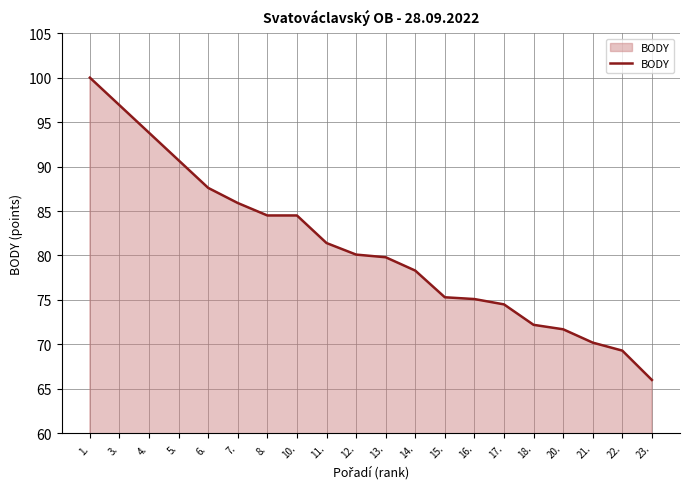

What is the ratio of the value at 1. to the value at 6.?

1.1